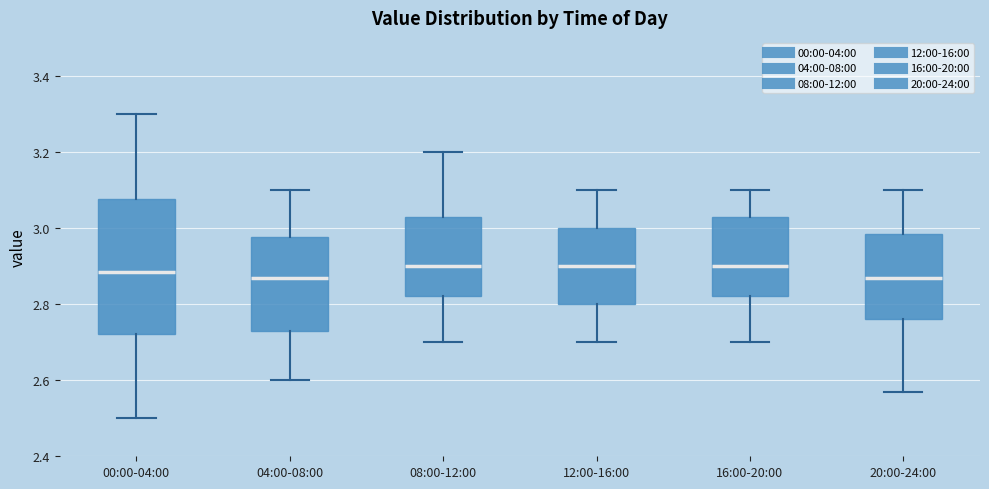

Which box is the tallest, from its lower edge to its upper edge?

00:00-04:00